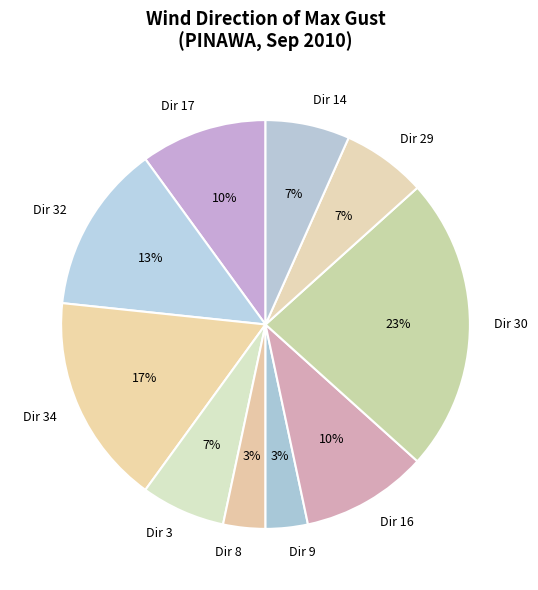

What is the largest slice in the pie chart?

Dir 30